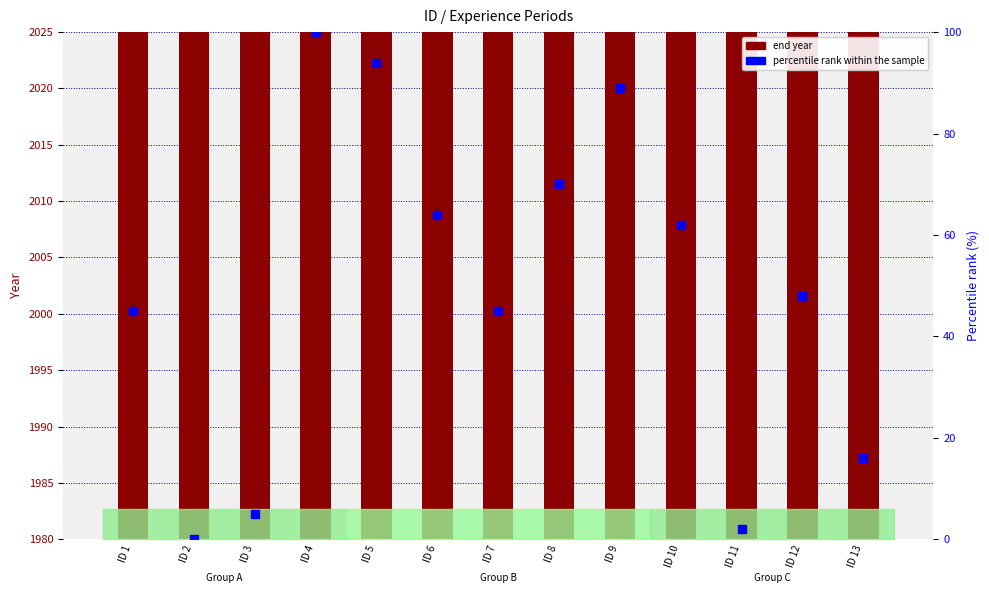

At which category is the sum across all series the highest?

ID 4